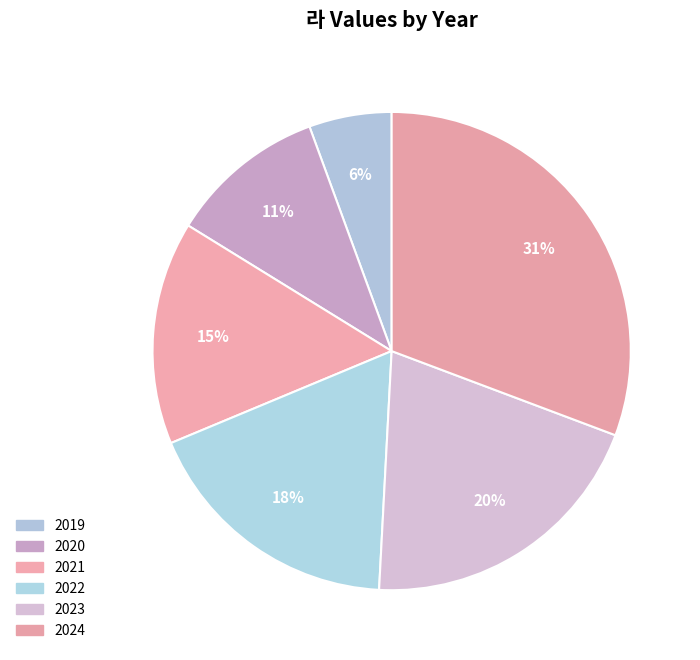

To the nearest percent, what is the combined percentage of 2024 and 2023?

51%